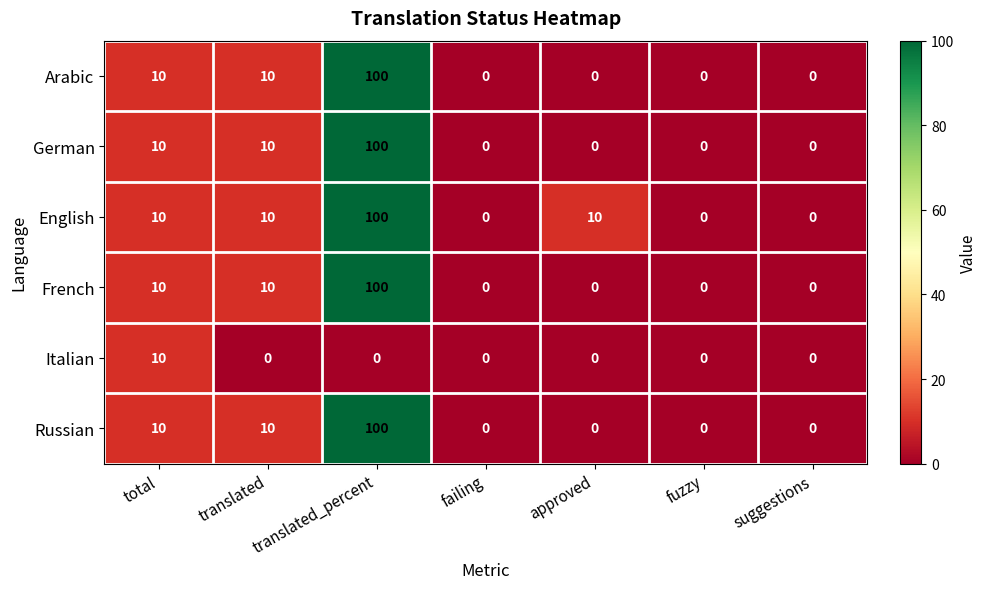

The value of Arabic at fuzzy is 0. True or false?

True